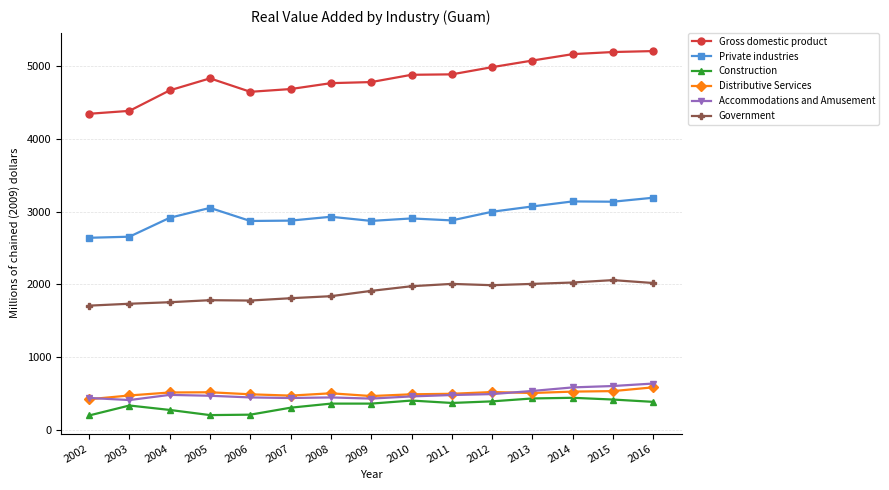

What is the maximum value shown in the chart?

5207